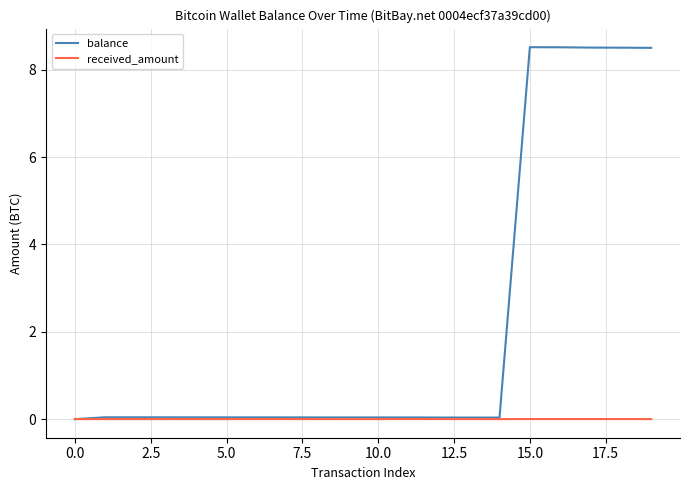

How many series are shown in this chart?

2